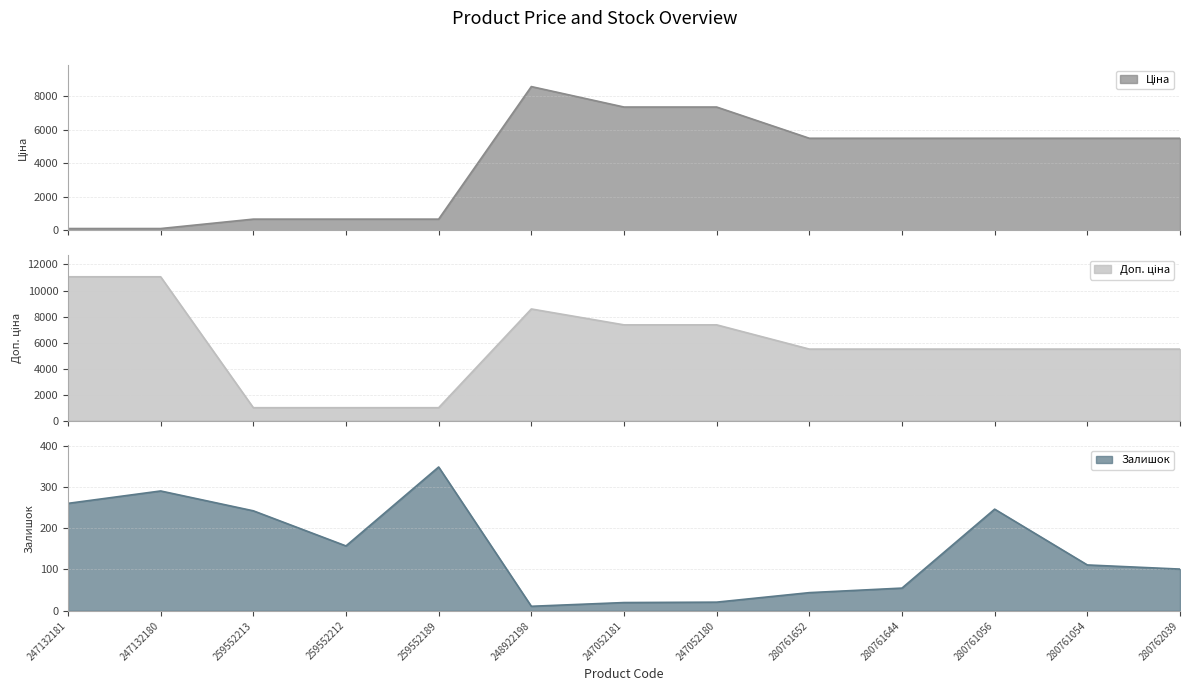

What is the sum of all Доп. ціна values?

75876.2